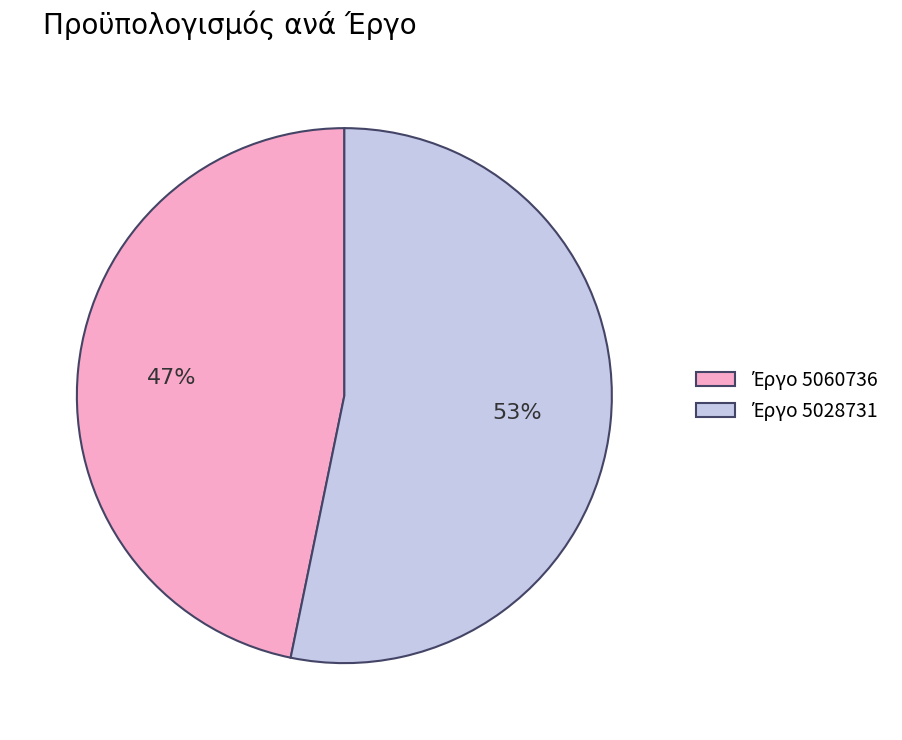

Does any single category account for the majority?

Yes